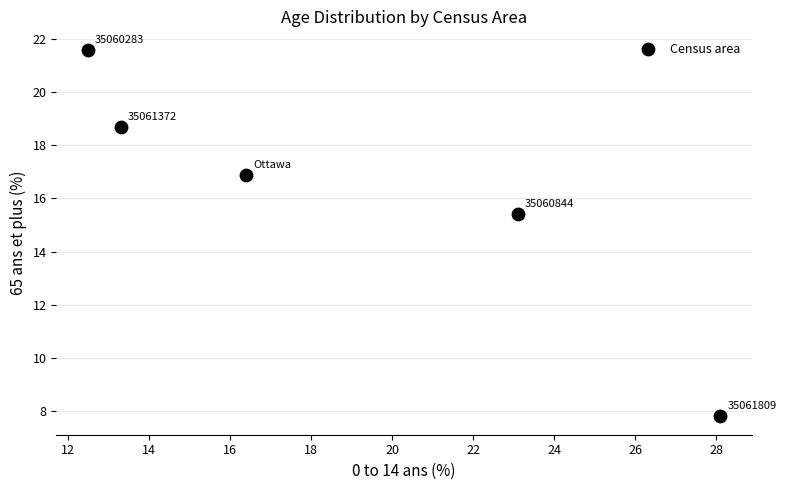

What Y value in the scatter plot is closest to 14?

15.4